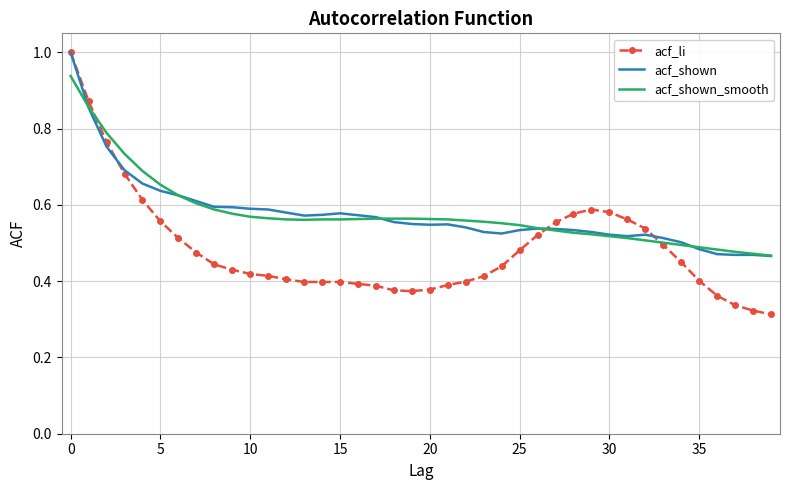

Count the acf_shown values in the range 0 to 1.

40